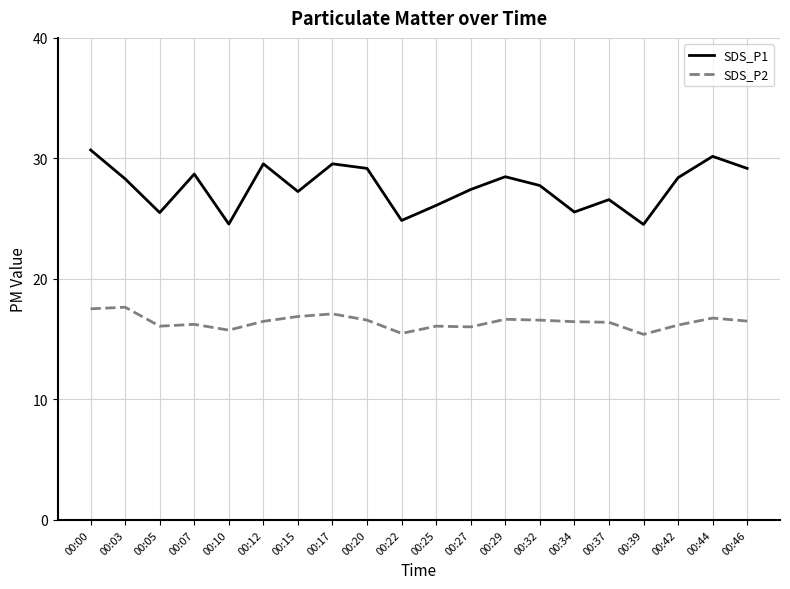

At how many categories does at least one series exceed 17?

20